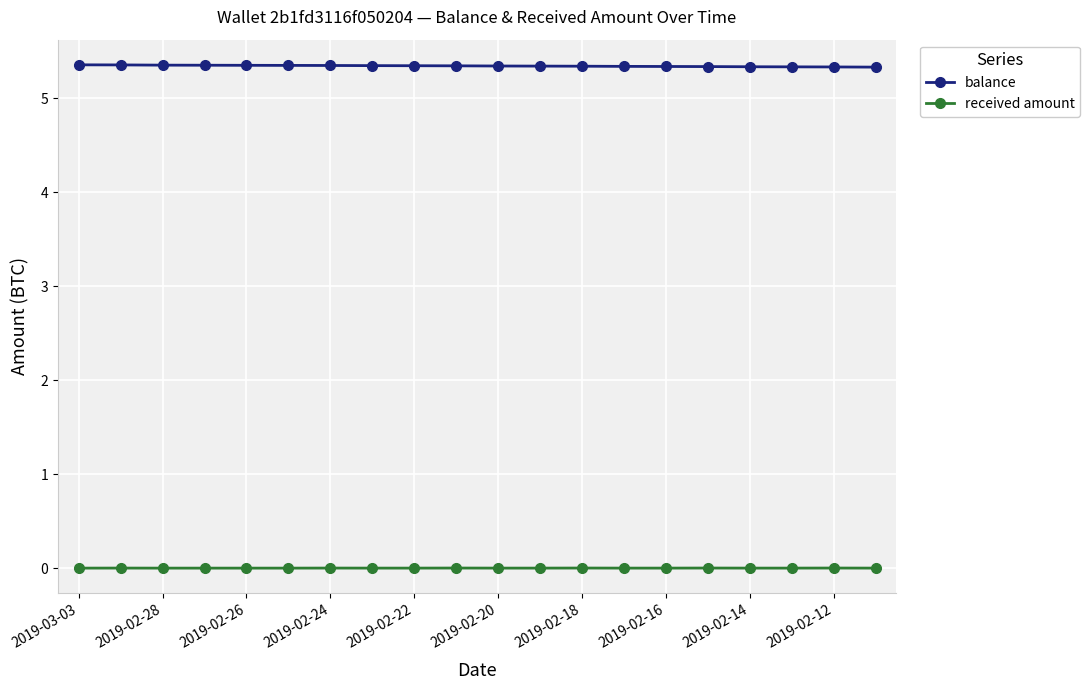

What is the sum of all balance values?

106.8